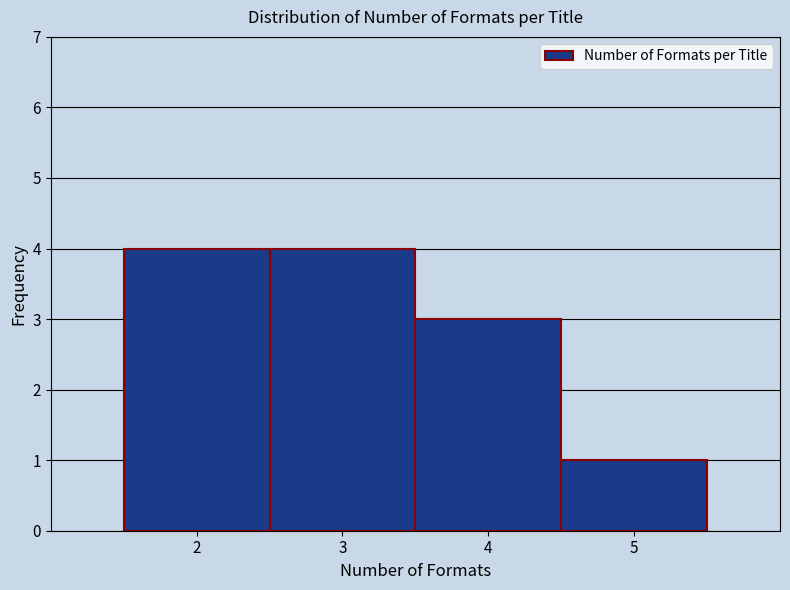

Reading left to right, list every bar in this chart as the range it spans on the x-axis followed by its height. The values are not printed on the chart, so give them approximately, as read against the axis.

1.5 to 2.5: 4
2.5 to 3.5: 4
3.5 to 4.5: 3
4.5 to 5.5: 1